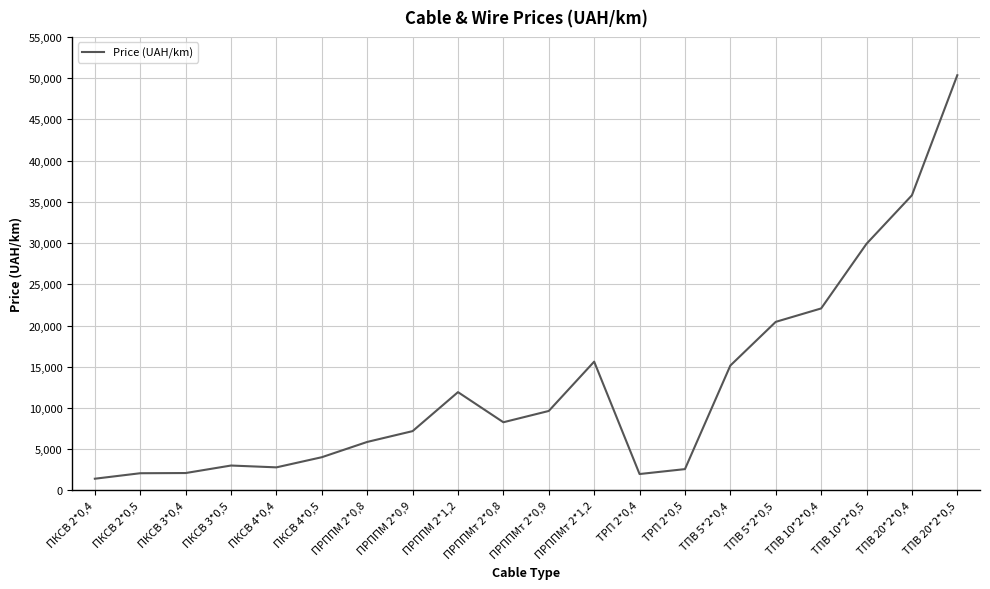

Is it true that the value at ПКСВ 2*0,5 is 2084.2?

True